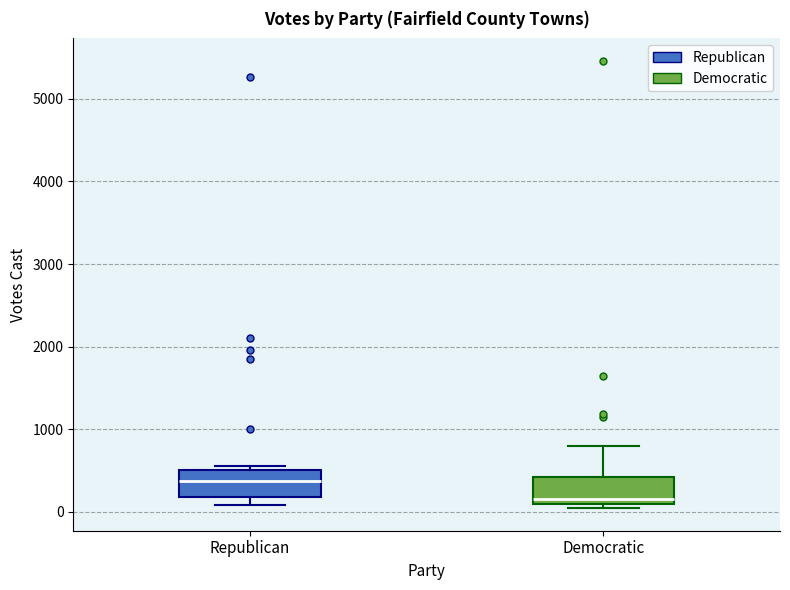

Reading left to right, read every box against the y-axis: the position of its median line, the range the box covers, and the ends of its whiskers. The values are not printed on the chart, so give them approximately, as read against the axis.

Republican: median 400, box 200 to 500, whiskers 100 to 600
Democratic: median 200, box 100 to 400, whiskers 0 to 800